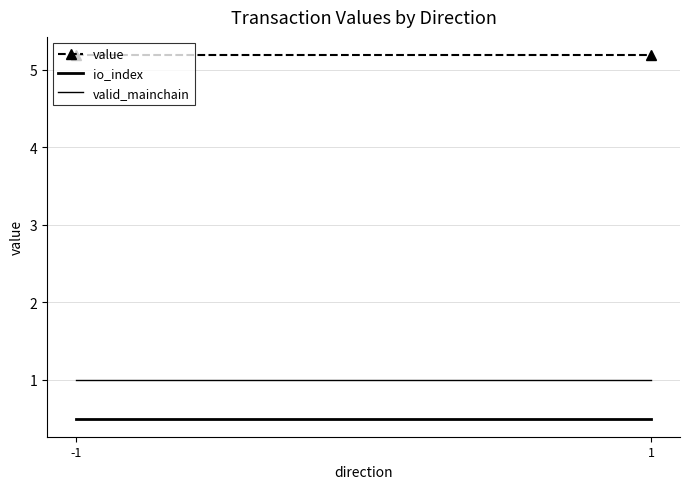

Which category has the lowest value in the io_index series?

-1